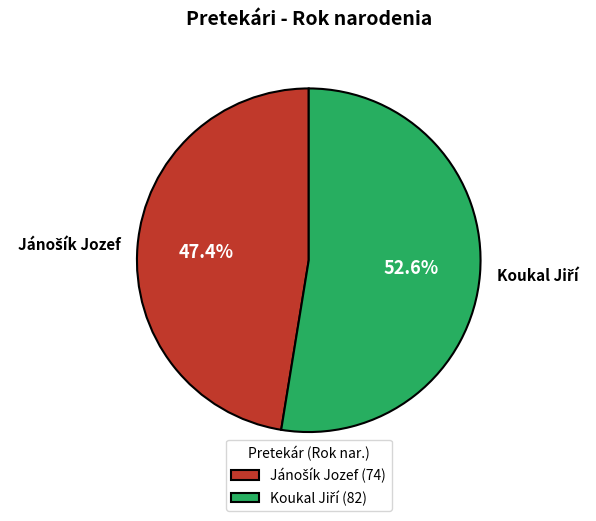

Does any single category account for the majority?

Yes